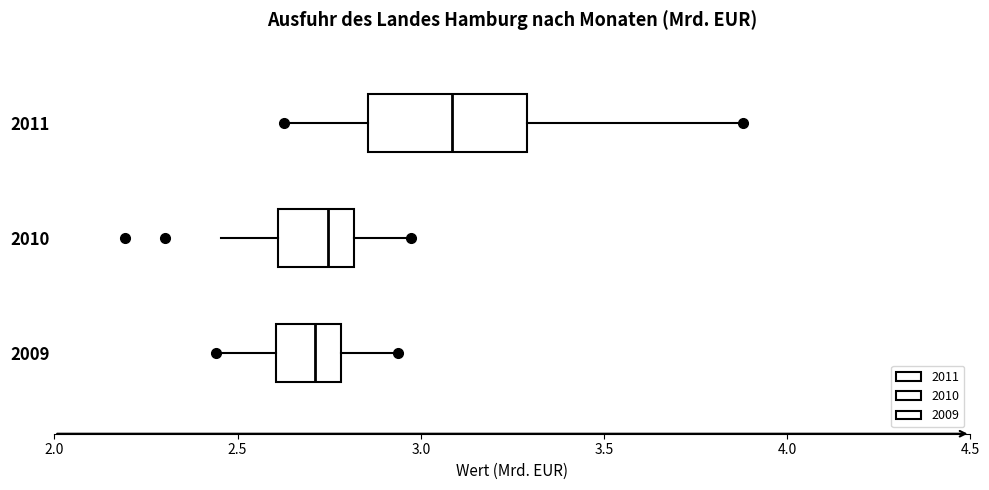

Where is the left edge of the box at y = 2011 on the x-axis? The values are not printed on the chart, so give them approximately, as read against the axis.

2.85